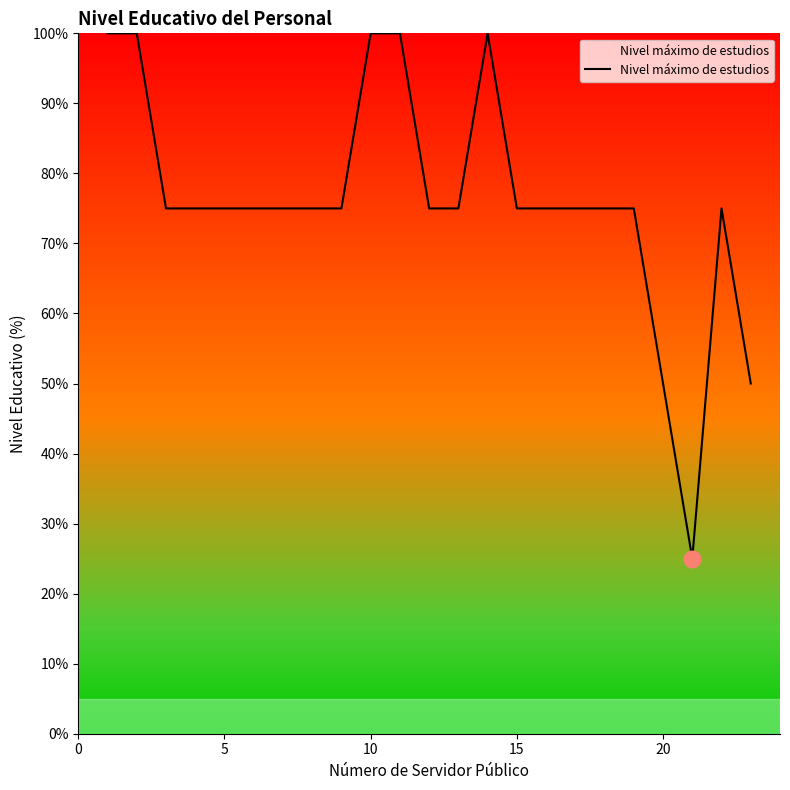

What is the difference between the maximum and minimum values?

75